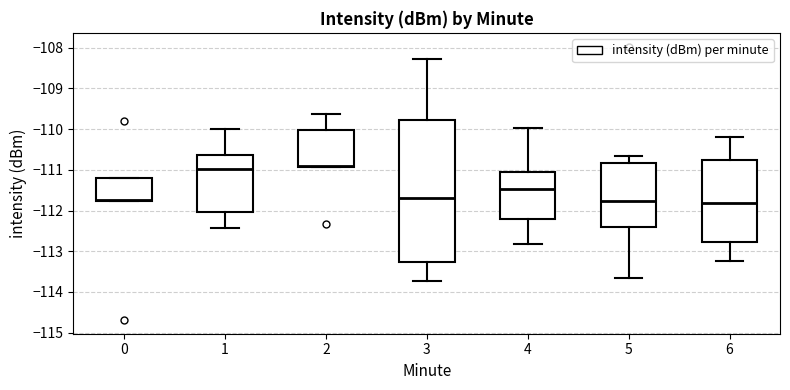

Reading left to right, read every box against the y-axis: the position of its median line, the range the box covers, and the ends of its whiskers. The values are not printed on the chart, so give them approximately, as read against the axis.

0: median -111.7, box -111.8 to -111.2, whiskers -111.8 to -111.2
1: median -111.0, box -112.0 to -110.6, whiskers -112.4 to -110.0
2: median -110.9 (just above the box's lower edge), box -110.9 to -110.0, whiskers -110.9 to -109.6
3: median -111.7, box -113.3 to -109.8, whiskers -113.7 to -108.3
4: median -111.5, box -112.2 to -111.1, whiskers -112.8 to -110.0
5: median -111.8, box -112.4 to -110.8, whiskers -113.7 to -110.6
6: median -111.8, box -112.8 to -110.8, whiskers -113.2 to -110.2